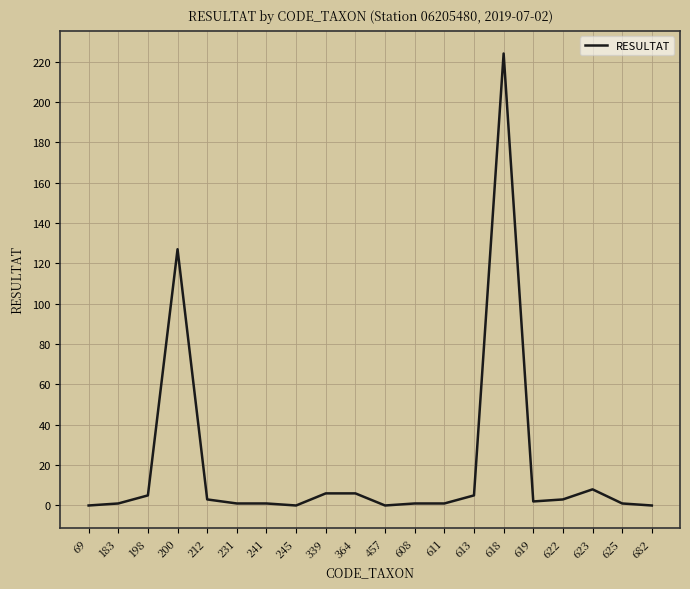

At which label does the data first exceed 2?

198